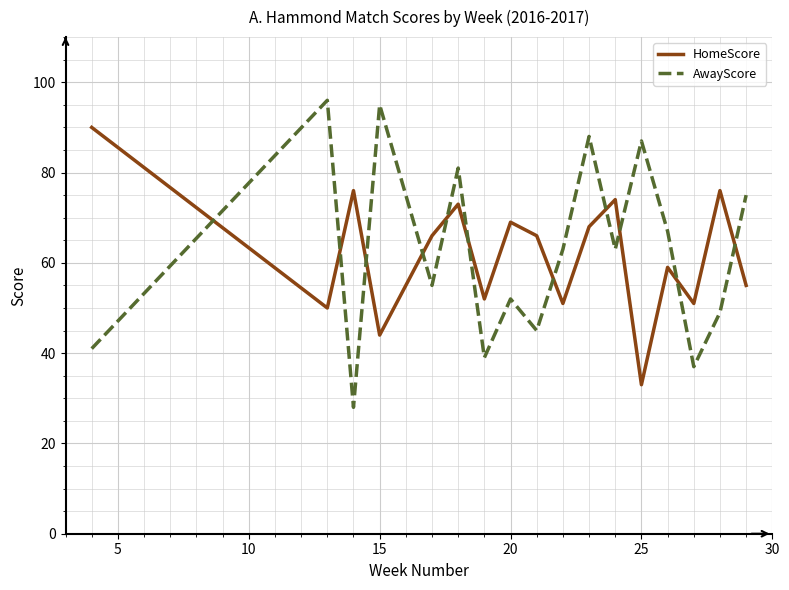

Is this an area chart (filled region under the line)?

No